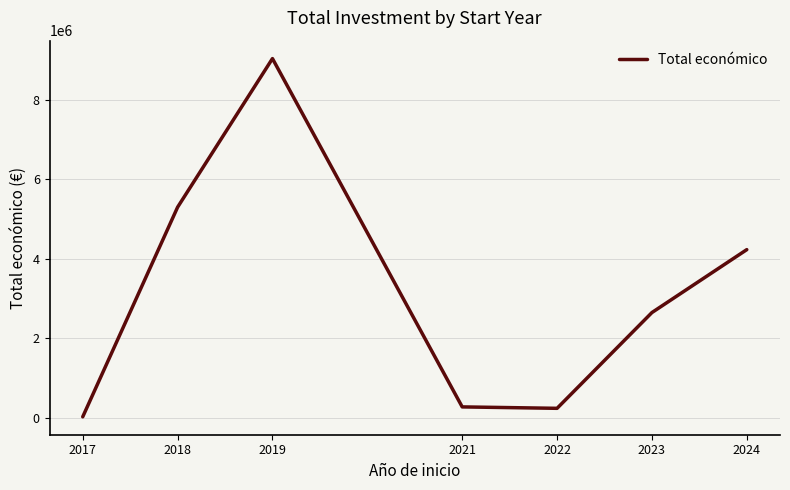

What is the greatest value displayed?

9042649